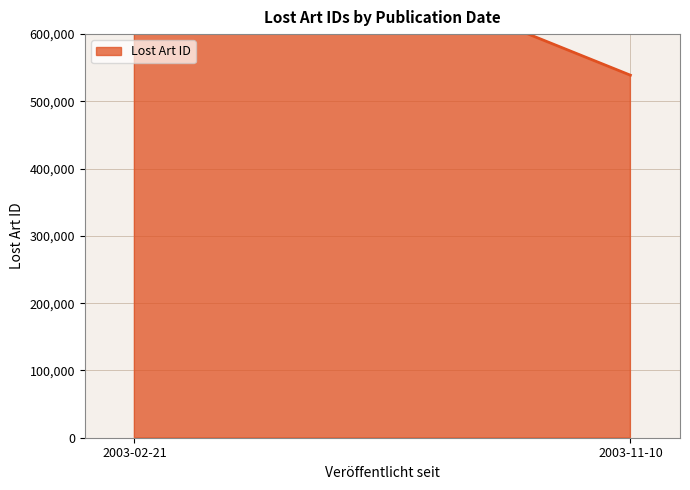

What is the difference between the maximum and minimum values?

241909